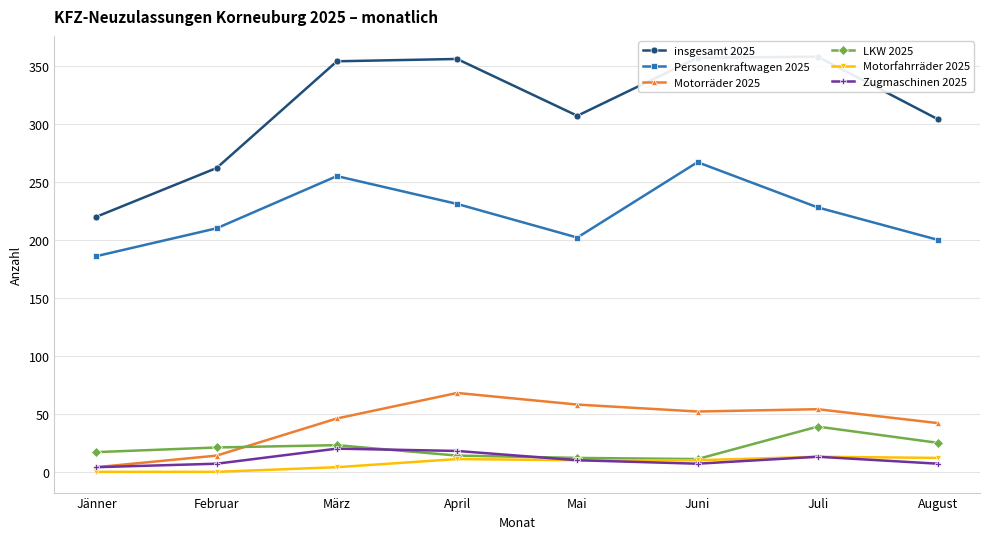

Reading right to left, extract all data points from this chart.

insgesamt 2025: August=304	Juli=358	Juni=357	Mai=307	April=356	März=354	Februar=262	Jänner=220
Personenkraftwagen 2025: August=200	Juli=228	Juni=267	Mai=202	April=231	März=255	Februar=210	Jänner=186
Motorräder 2025: August=42	Juli=54	Juni=52	Mai=58	April=68	März=46	Februar=14	Jänner=4
LKW 2025: August=25	Juli=39	Juni=11	Mai=12	April=14	März=23	Februar=21	Jänner=17
Motorfahrräder 2025: August=12	Juli=13	Juni=10	Mai=10	April=11	März=4	Februar=0	Jänner=0
Zugmaschinen 2025: August=7	Juli=13	Juni=7	Mai=10	April=18	März=20	Februar=7	Jänner=4